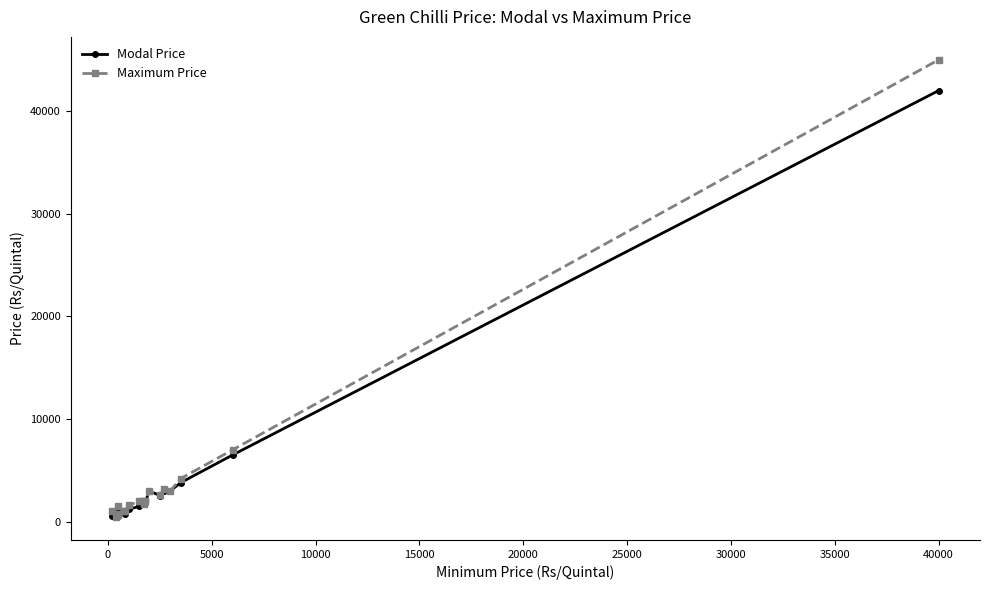

Is the value of Maximum Price at 12 greater than the value of Modal Price at 16?

No